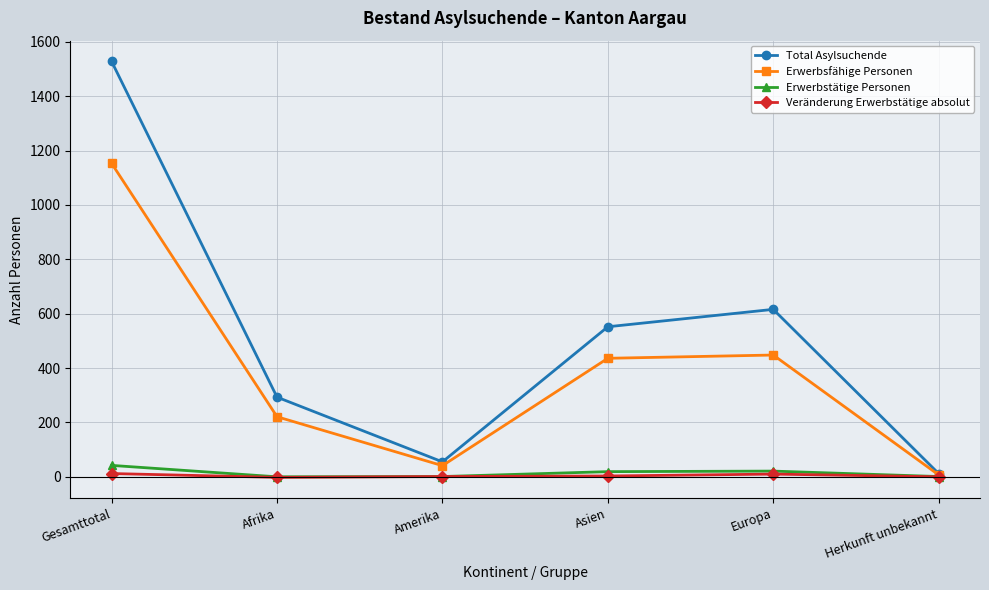

Is this an area chart (filled region under the line)?

No